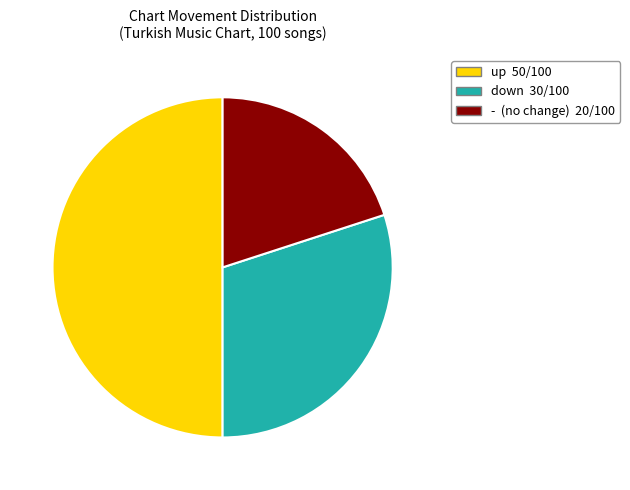

Rank the categories by value from highest to lowest.

up, down, -